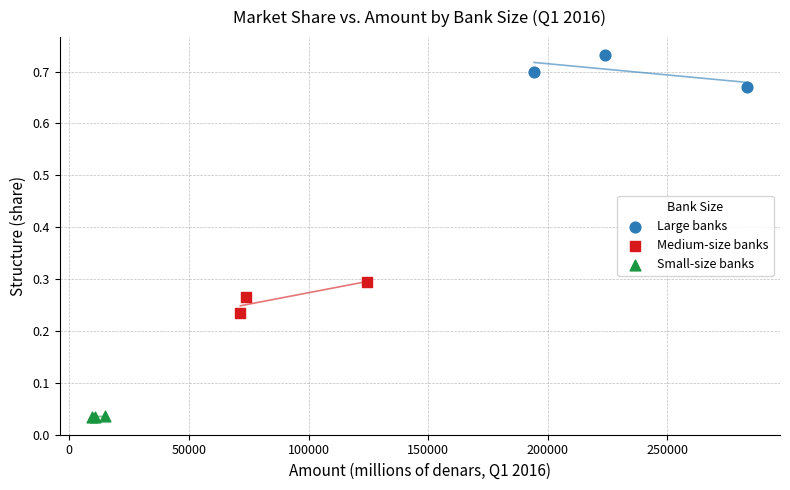

Which series reaches the minimum Y coordinate?

Small-size banks